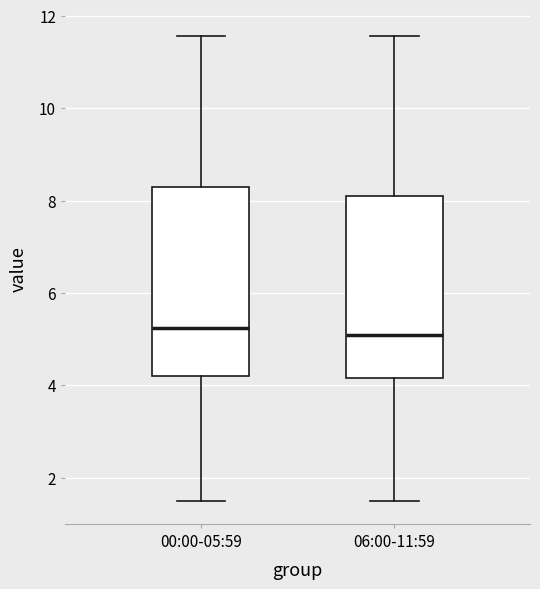

Where is the lower edge of the box for 06:00-11:59 on the y-axis? The values are not printed on the chart, so give them approximately, as read against the axis.

4.2